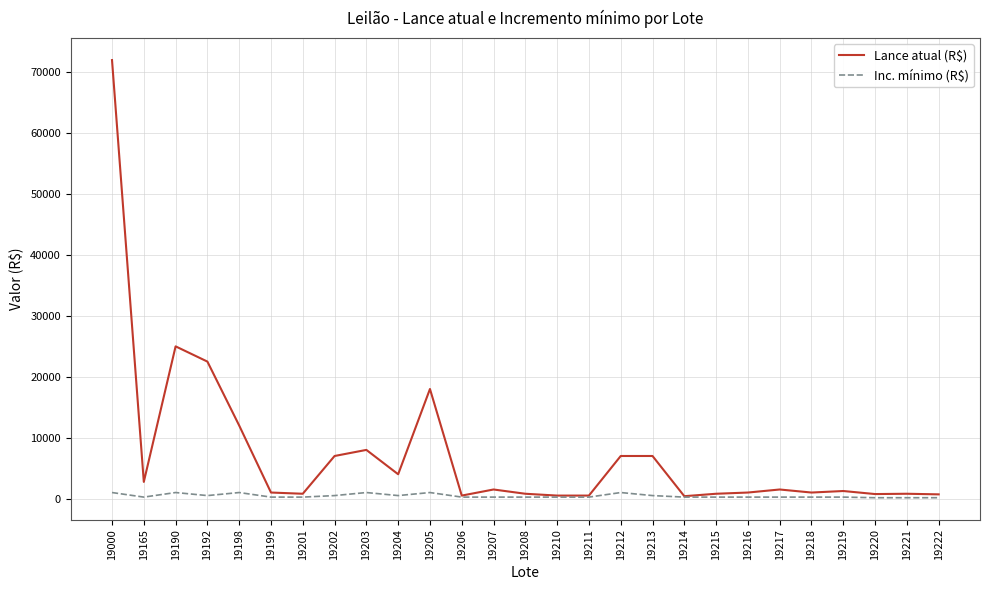

Which series changed the most between 19203 and 19215?

Lance atual (R$)